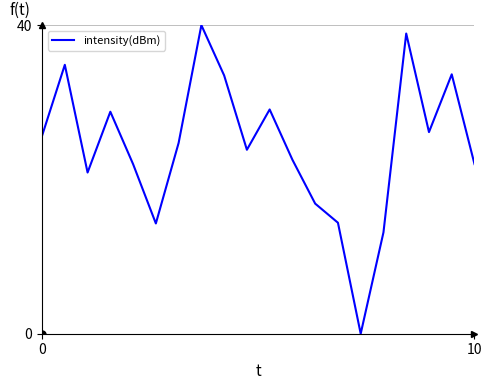

Does the chart have visible grid lines?

Yes